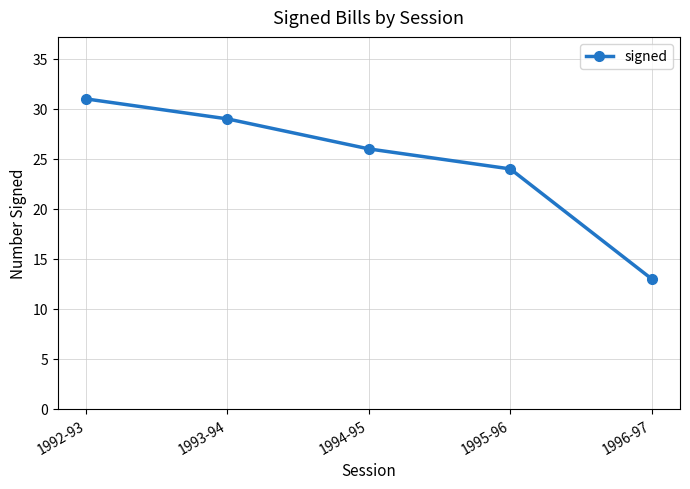

Reading left to right, transcribe all the data shown in this chart.

1992-93=31	1993-94=29	1994-95=26	1995-96=24	1996-97=13